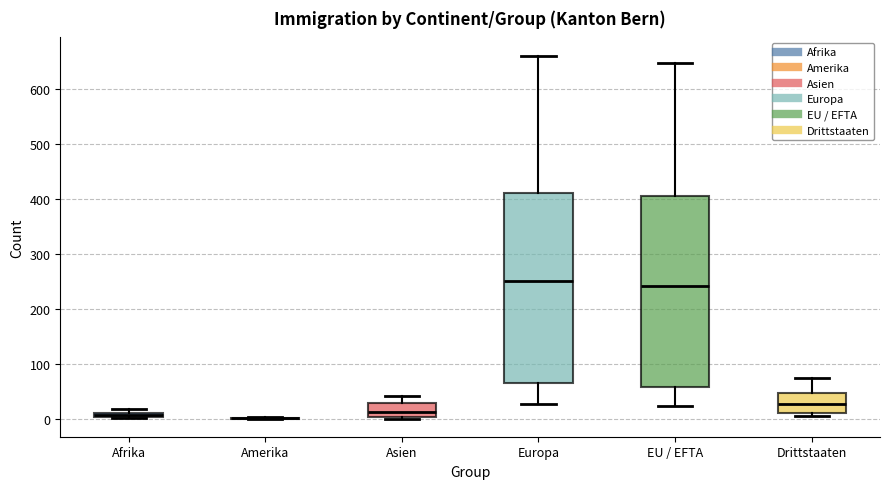

Where is the upper edge of the box for Asien on the y-axis? The values are not printed on the chart, so give them approximately, as read against the axis.

30